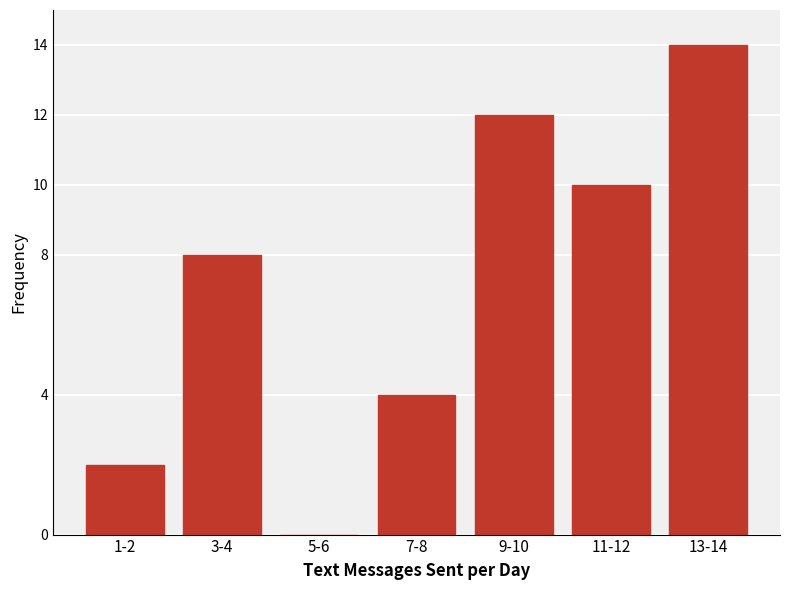

Reading left to right, extract all data points from this chart.

1-2=2	3-4=8	5-6=0	7-8=4	9-10=12	11-12=10	13-14=14